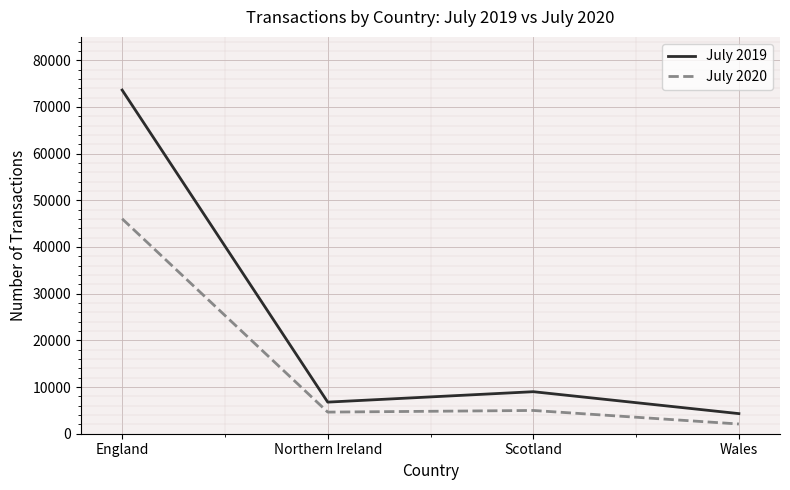

What is the sum of all July 2019 values?

93689